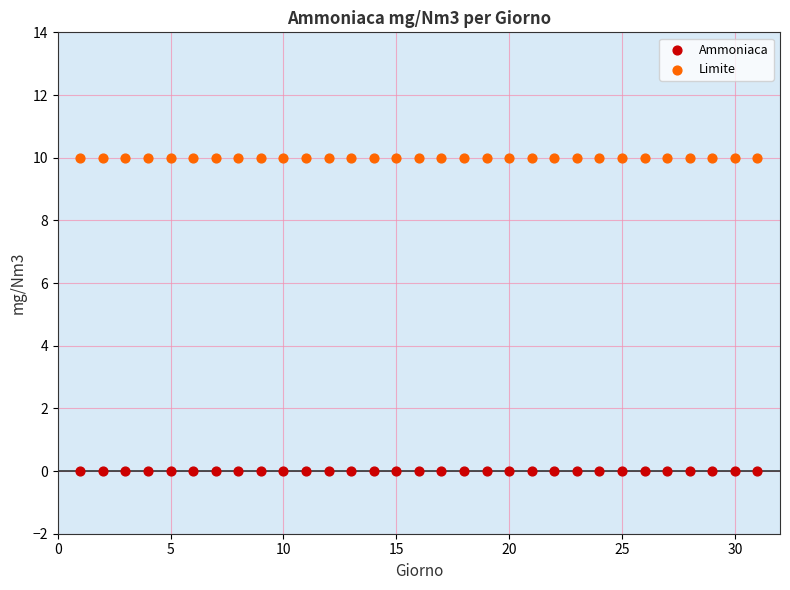

Which series reaches the minimum Y coordinate?

Ammoniaca